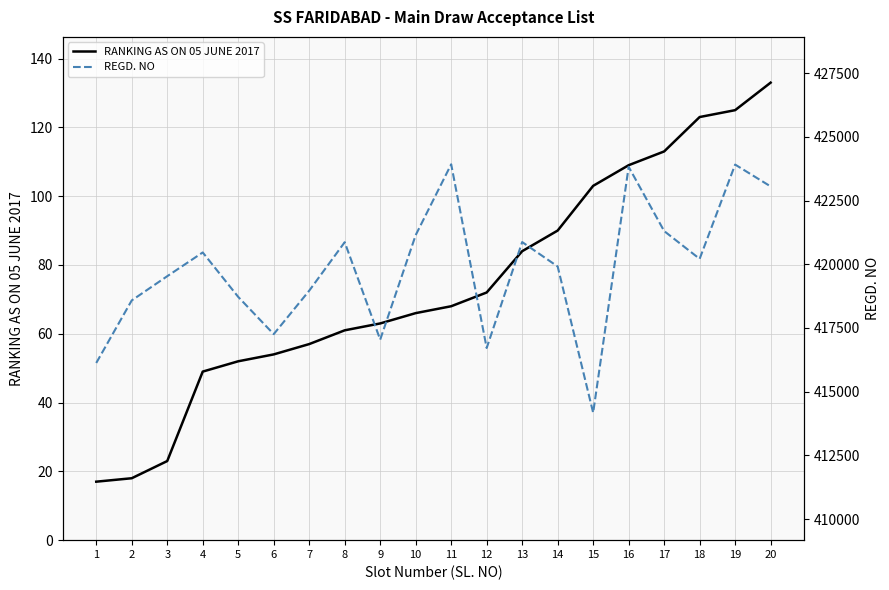

Which category has the highest value across all series?

11